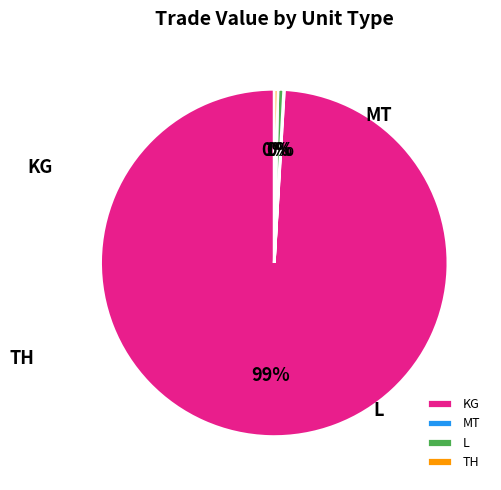

How many slices are in this pie chart?

4